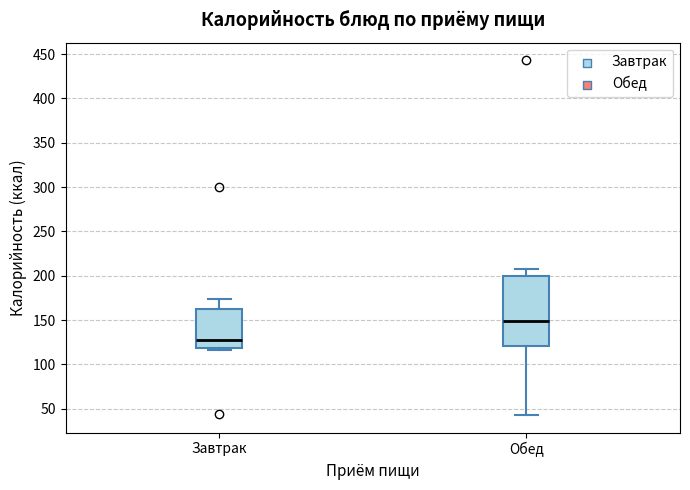

Where does the upper whisker of the box for Завтрак end on the y-axis? The values are not printed on the chart, so give them approximately, as read against the axis.

175